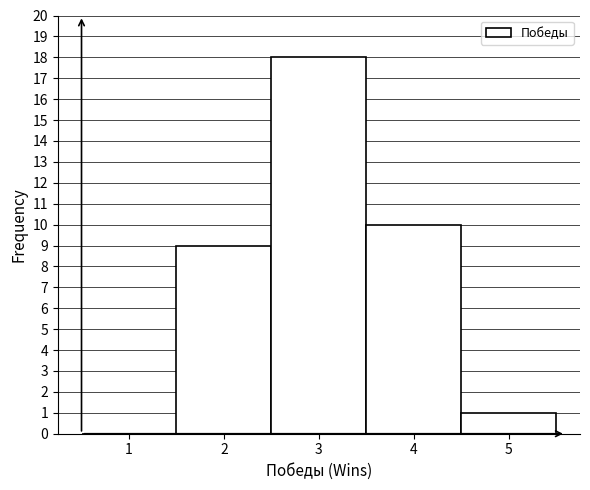

What is the height of the bar covering 2.5 to 3.5 on the x-axis? The values are not printed on the chart, so give them approximately, as read against the axis.

18